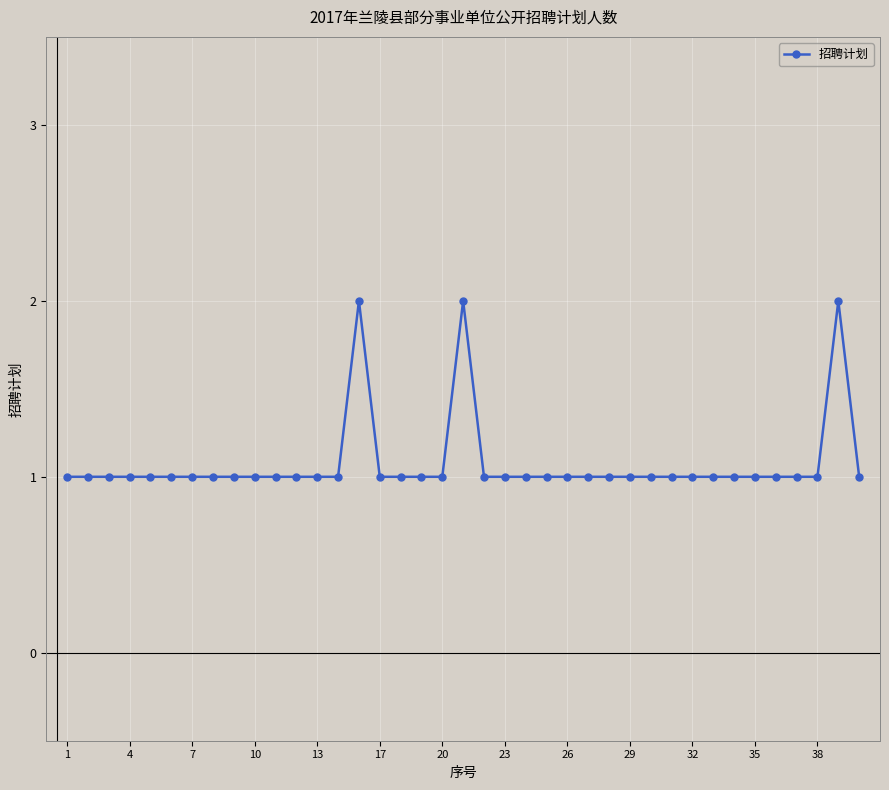

True or false: the data has more than 1 interior local peaks.

True